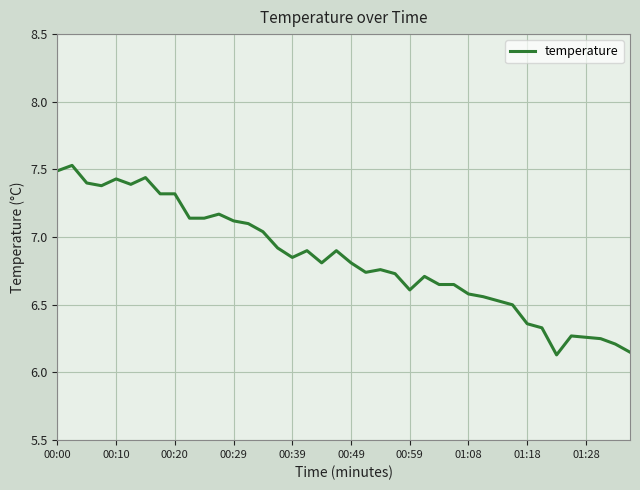

True or false: the data shows 6.6 at 00:59.

True